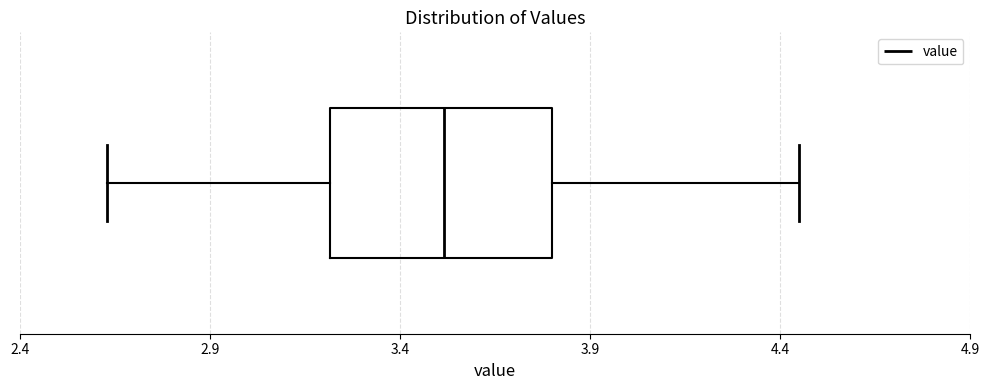

Read this box plot against the x-axis: the position of the median line, the range covered by the box, and the ends of both whiskers. The values are not printed on the chart, so give them approximately, as read against the axis.

median 3.50, box 3.20 to 3.80, whiskers 2.65 to 4.45